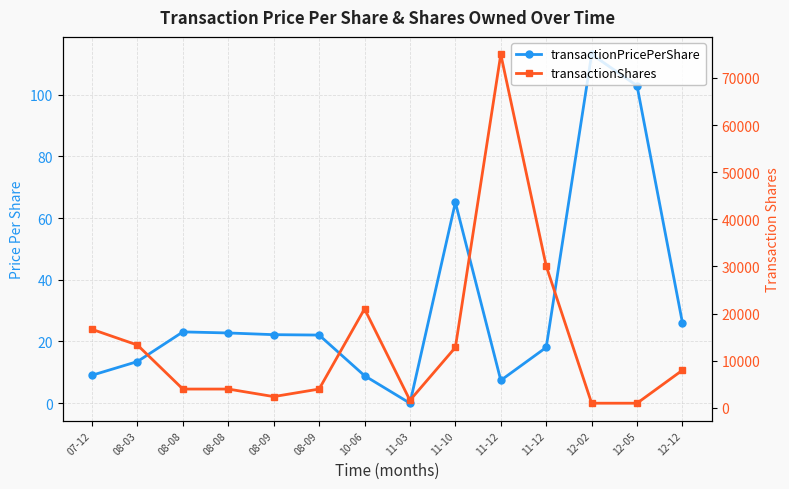

Is it true that transactionPricePerShare equals 25.7 at 11-12?

False